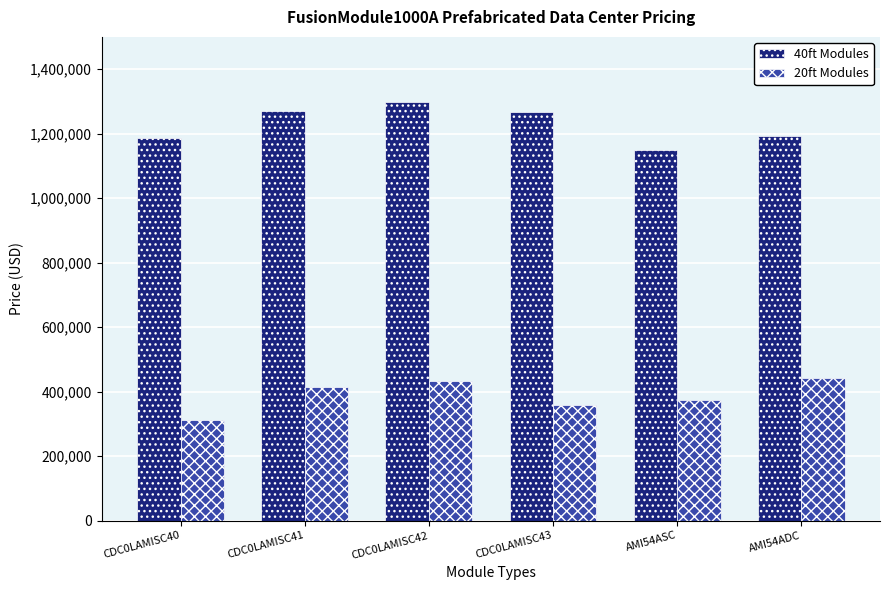

How many distinct data groups are displayed?

2